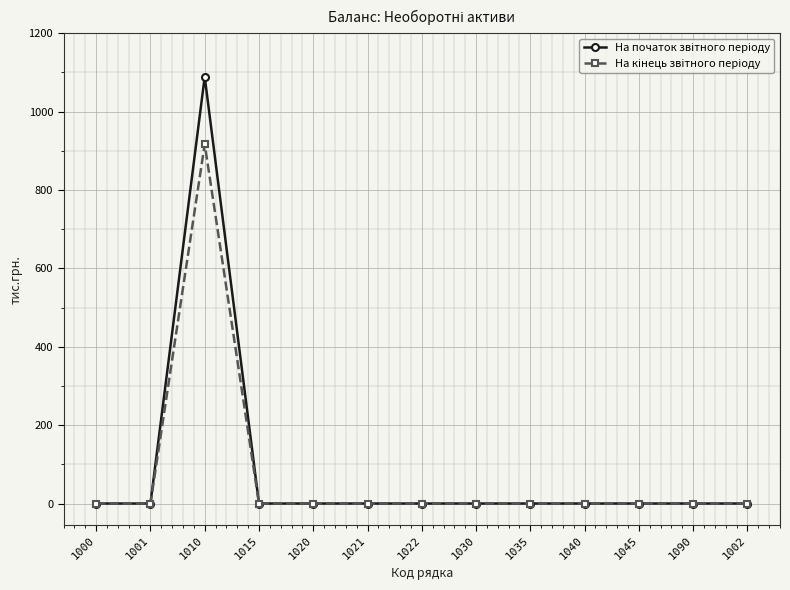

How many data points does each series have?

13